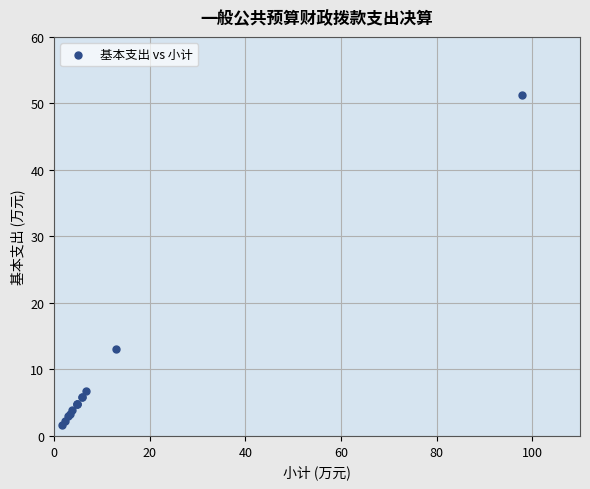

What Y value in the scatter plot is closest to 26?

13.0